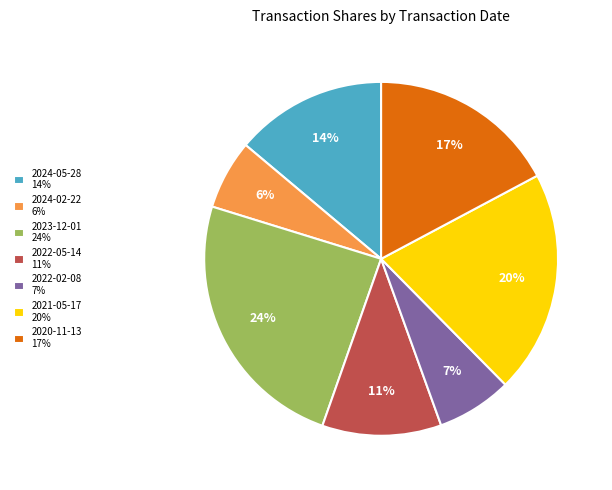

Is 2022-05-14 the majority of the pie?

No